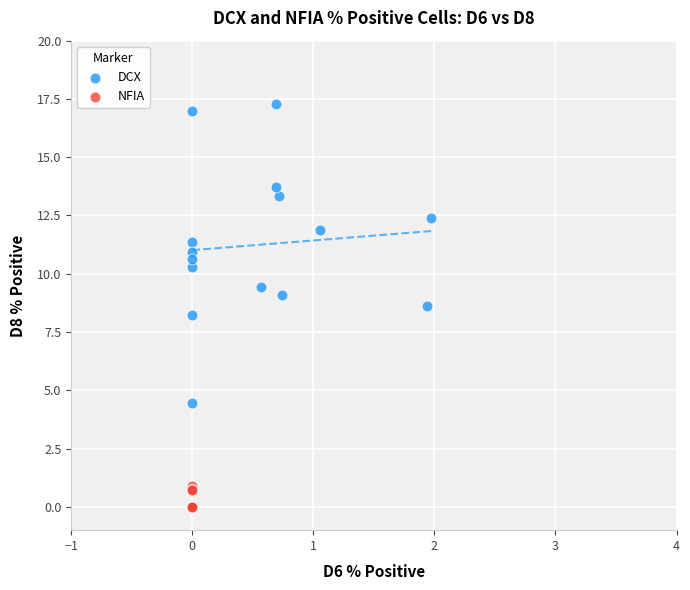

Which series has the largest Y range (max minus min)?

DCX